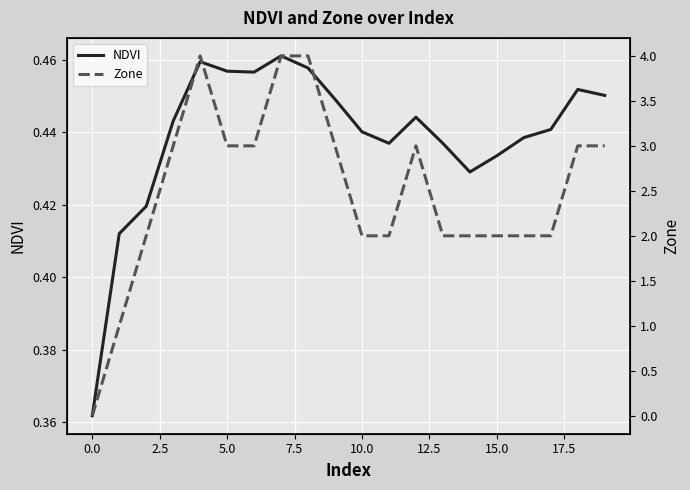

How many times do Zone and NDVI cross each other?

1